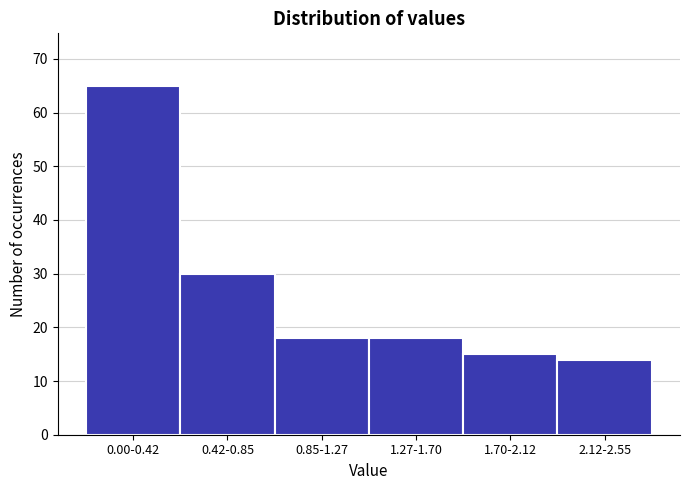

Reading right to left, extract all data points from this chart.

2.12-2.55=14	1.70-2.12=15	1.27-1.70=18	0.85-1.27=18	0.42-0.85=30	0.00-0.42=65